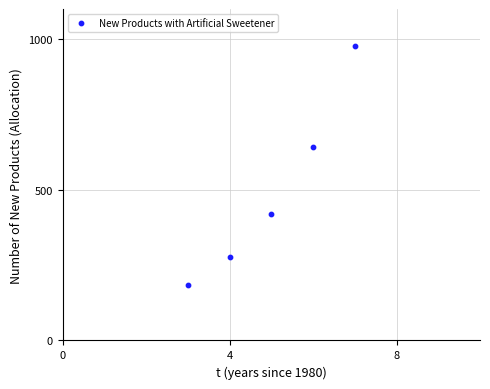

What is the average Y value?

500